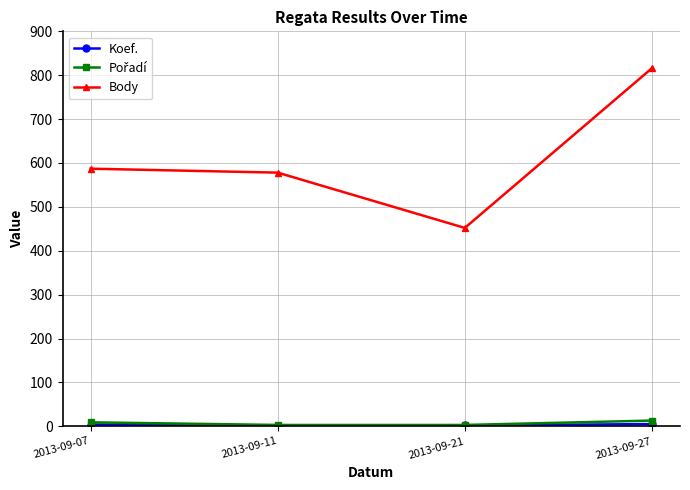

How many categories are shown in the chart?

4